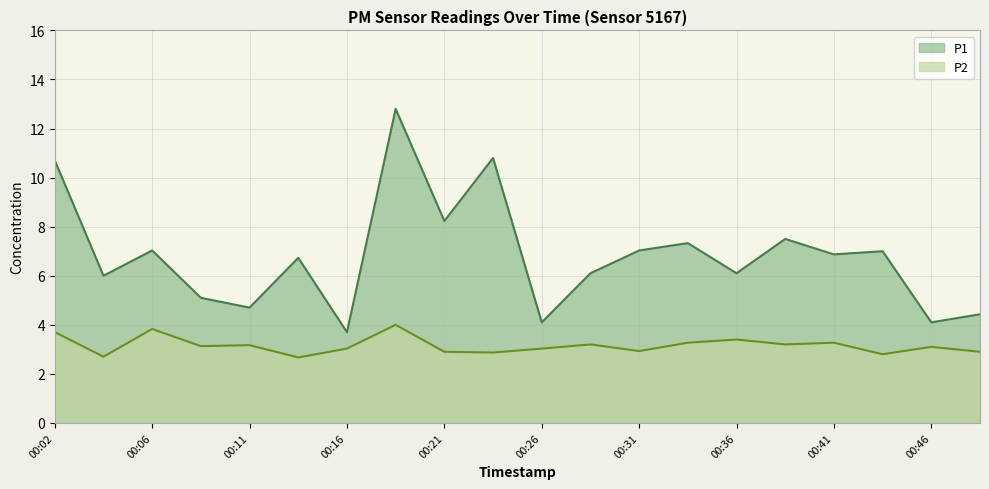

True or false: P2 has a value of 1.9 at 00:38.

False